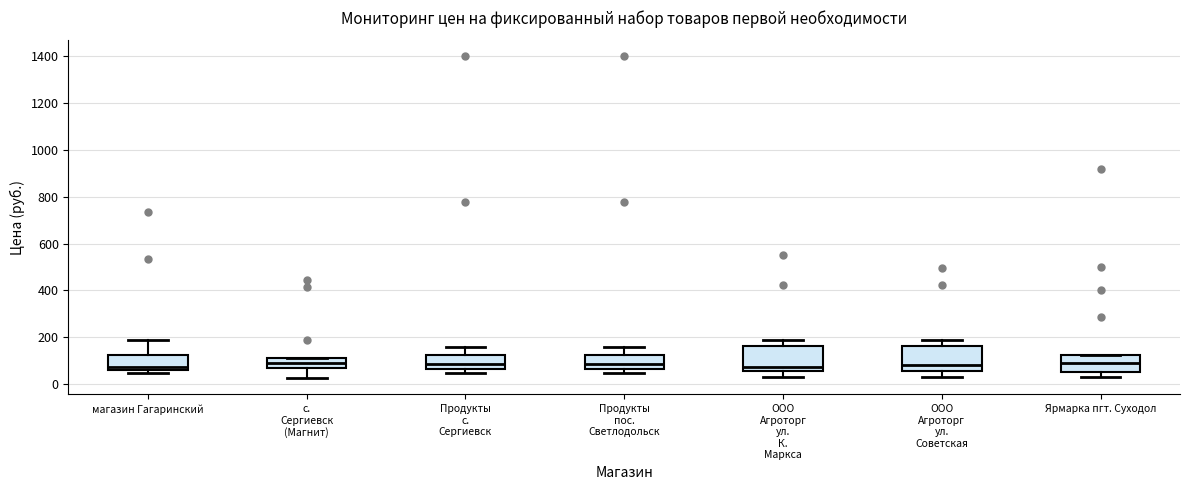

Where is the upper edge of the box for магазин Гагаринский on the y-axis? The values are not printed on the chart, so give them approximately, as read against the axis.

120